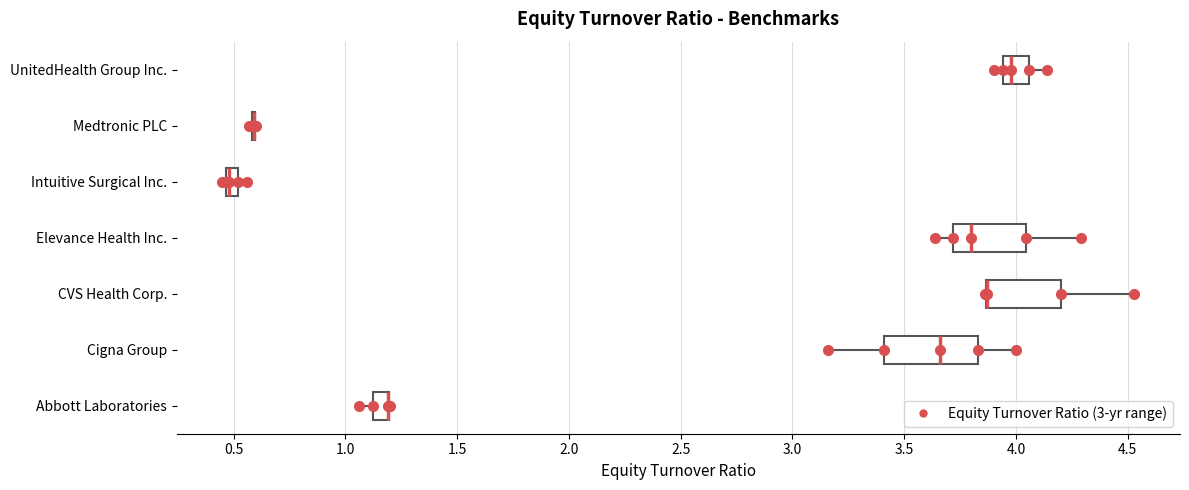

Where is the right edge of the box for Intuitive Surgical Inc. on the x-axis? The values are not printed on the chart, so give them approximately, as read against the axis.

0.50